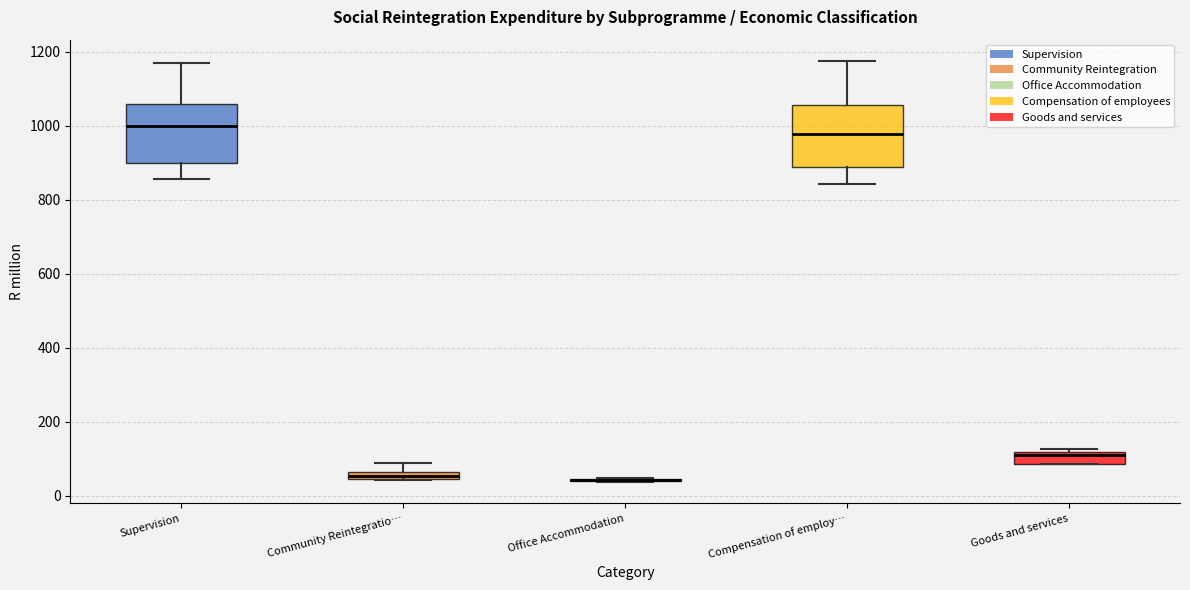

Where is the upper edge of the box for Community Reintegratio… on the y-axis? The values are not printed on the chart, so give them approximately, as read against the axis.

60